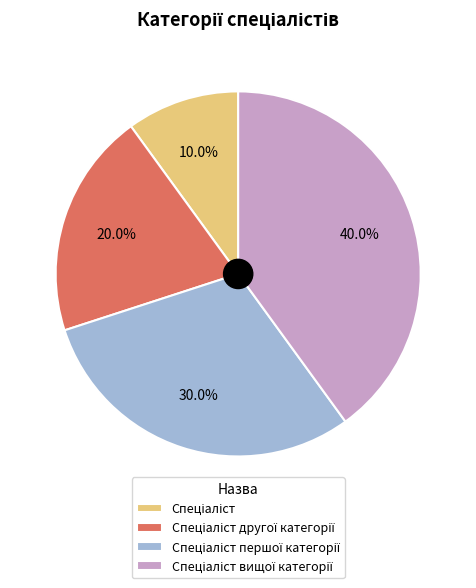

Is there any slice that represents more than half of the pie?

No